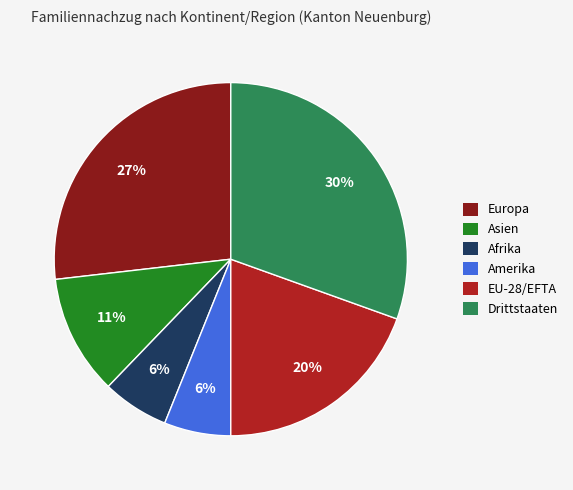

To the nearest percent, what is the difference between the largest and smallest slice percentages?

24%